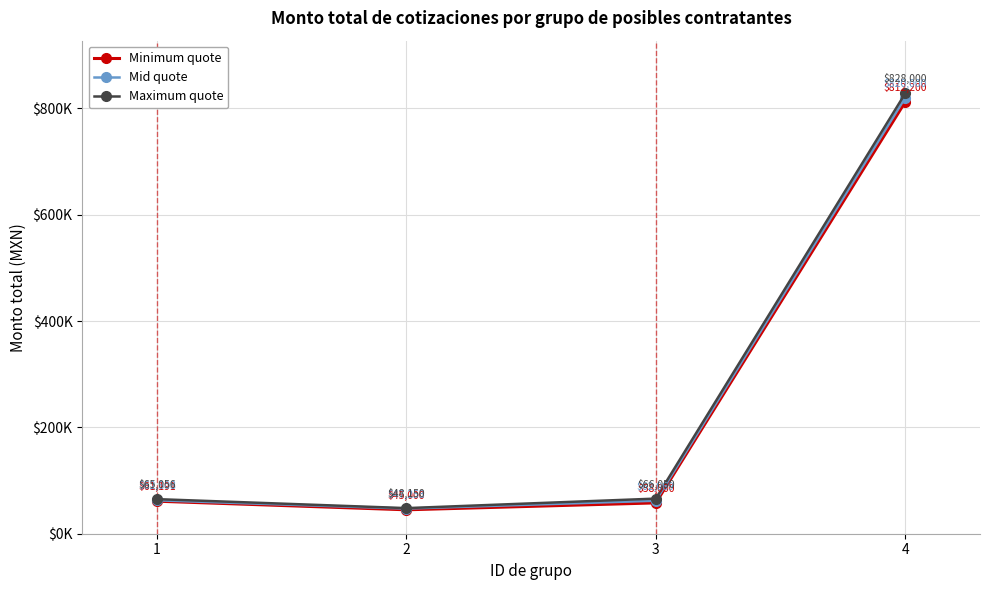

What is the approximate value of Maximum quote at 2?

48150.4